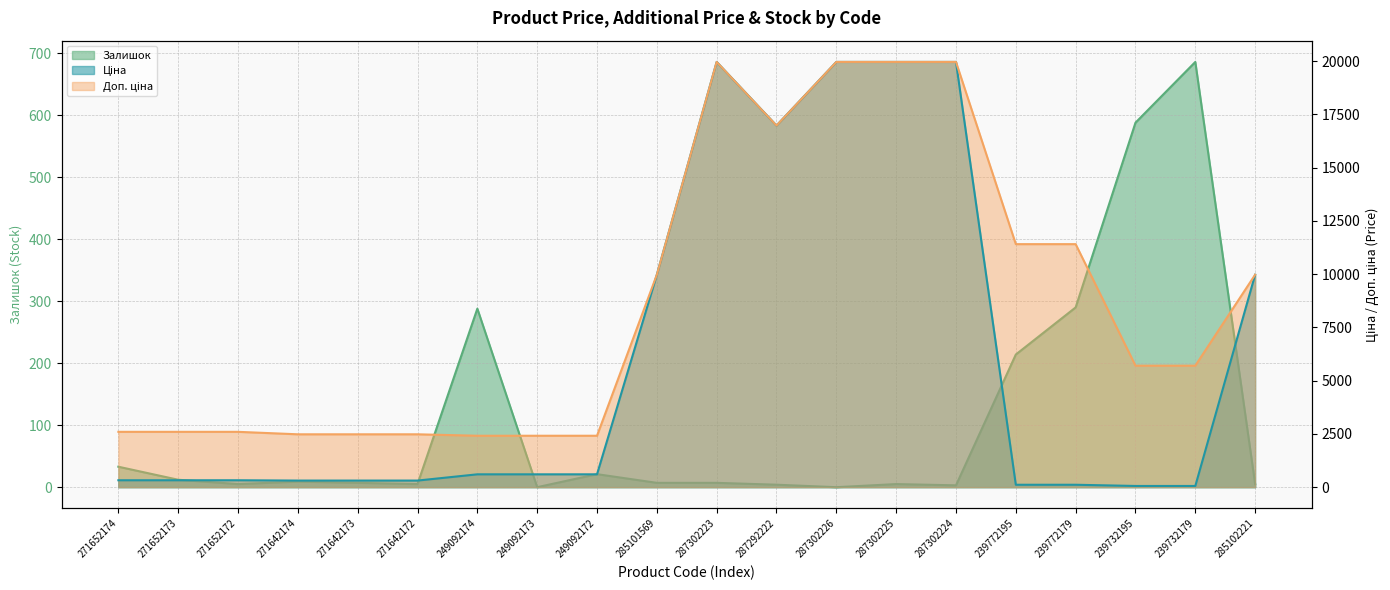

What position from the right is 285101569?

11